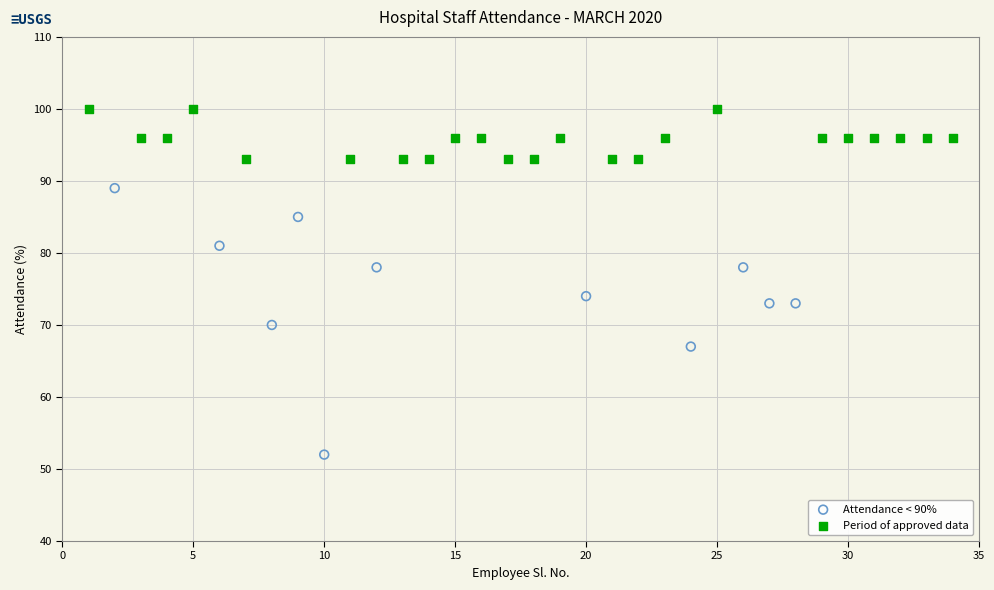

Which series contains the highest Y value?

Period of approved data